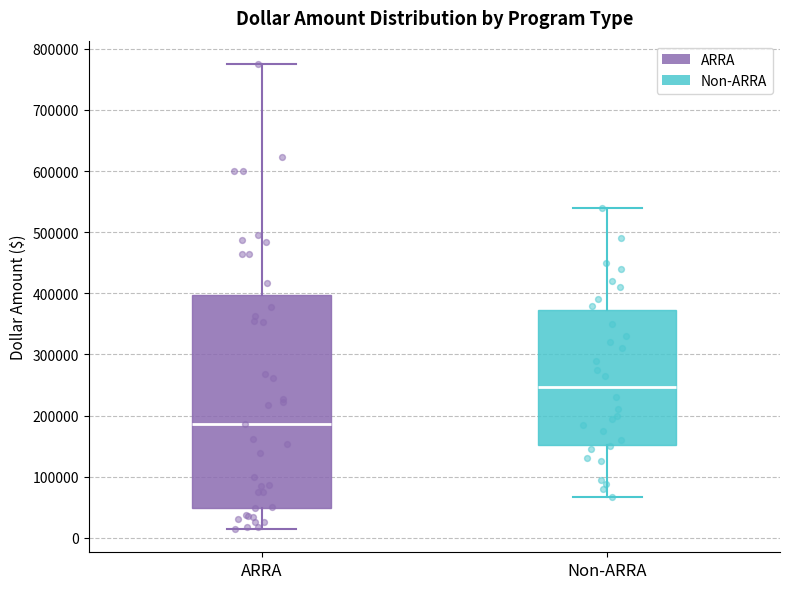

Where does the upper whisker of the box for Non-ARRA end on the y-axis? The values are not printed on the chart, so give them approximately, as read against the axis.

540000